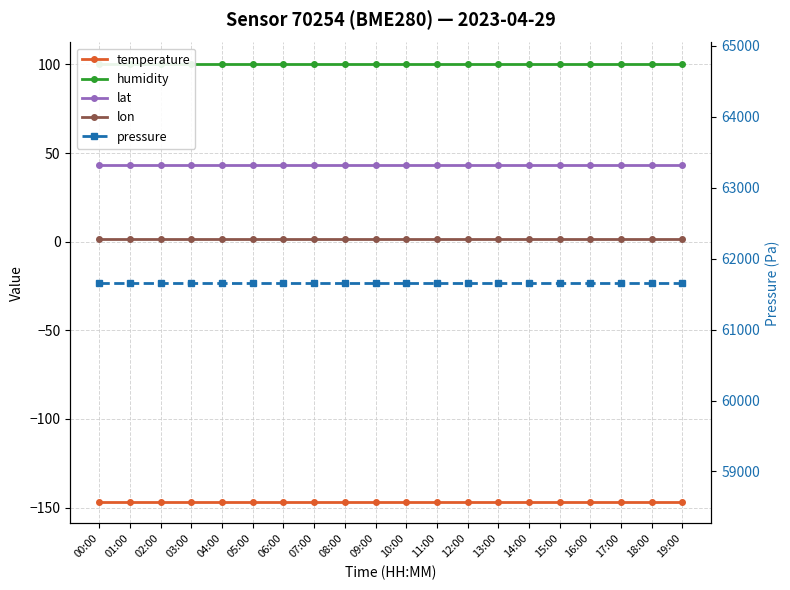

True or false: pressure has a value of 89577.0 at 04:00.

False